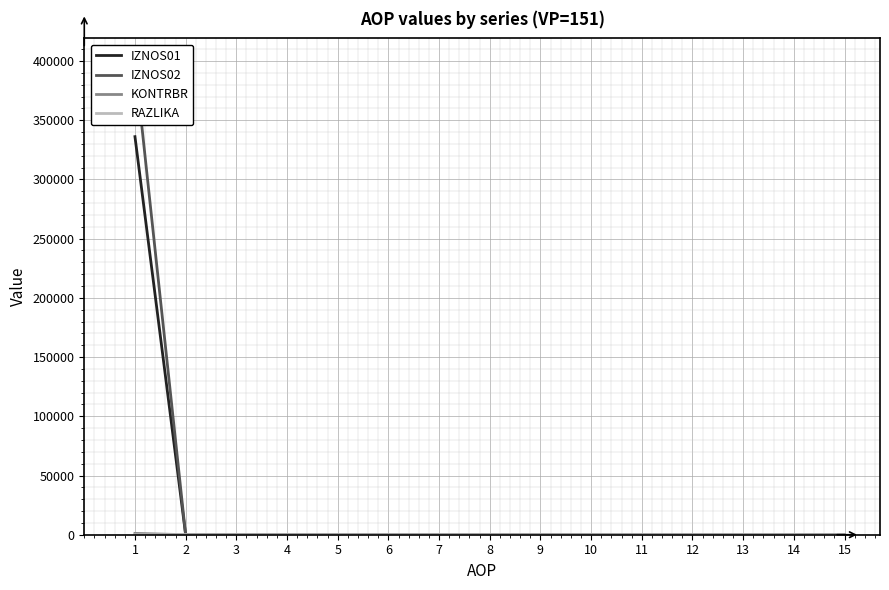

True or false: KONTRBR and IZNOS02 cross at least once.

False